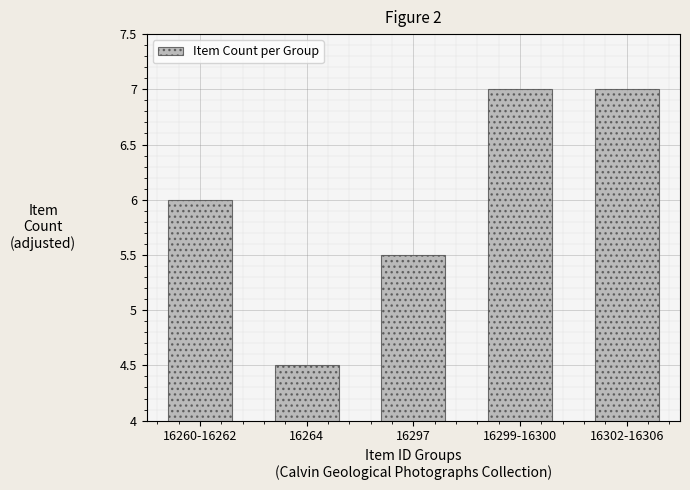

What is the greatest value displayed?

7.0